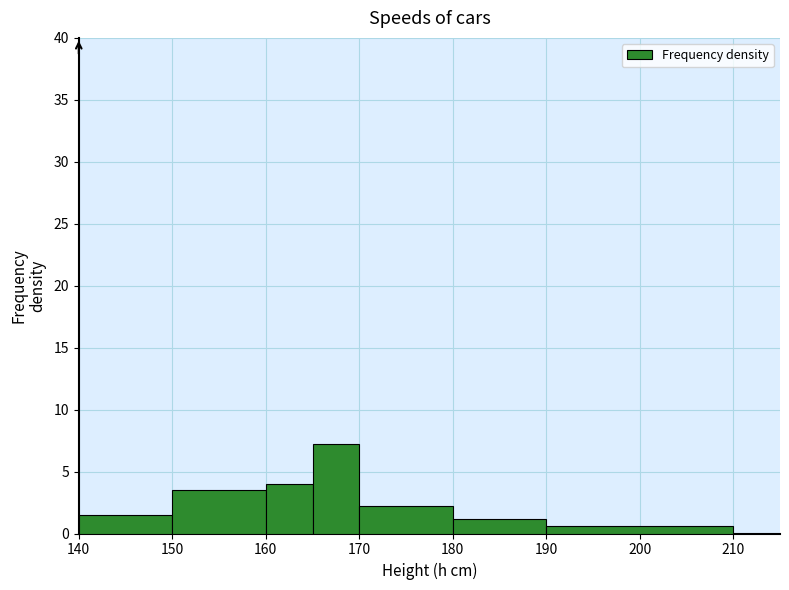

Reading left to right, transcribe this chart: for each bar, give the range it covers on the x-axis and its height. The values are not printed on the chart, so give them approximately, as read against the axis.

140 to 150: 1.5
150 to 160: 3.5
160 to 165: 4.0
165 to 170: 7.0
170 to 180: 2.0
180 to 190: 1.0
190 to 210: 0.5